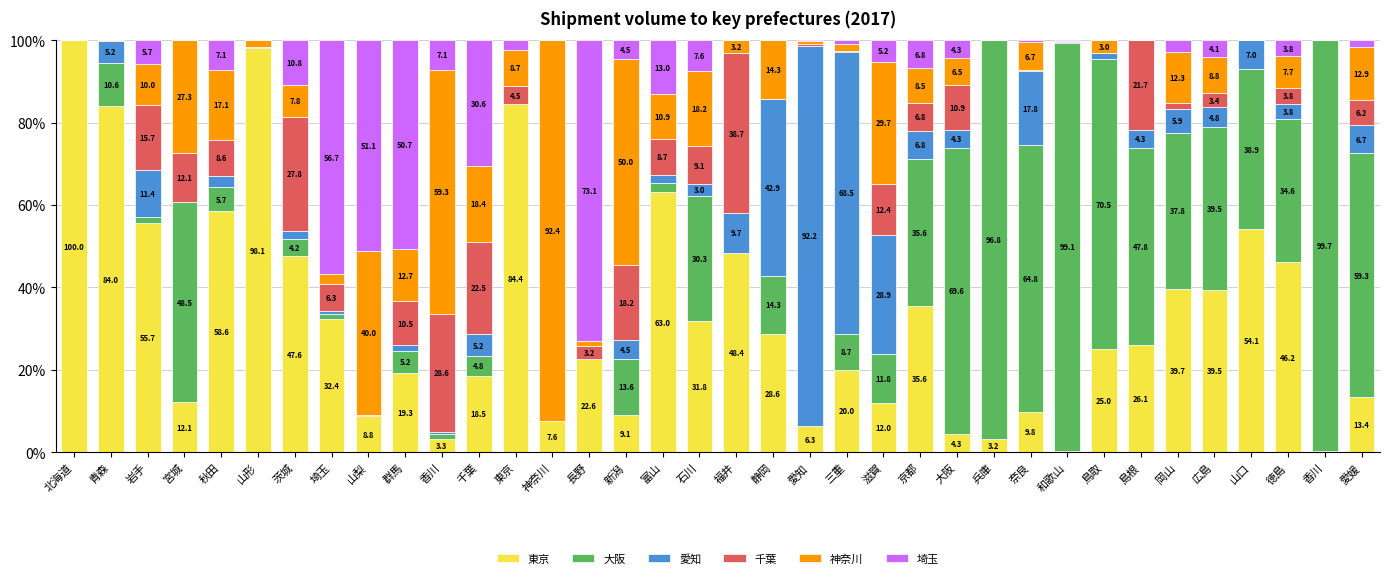

What is the minimum value for 東京?

0.3